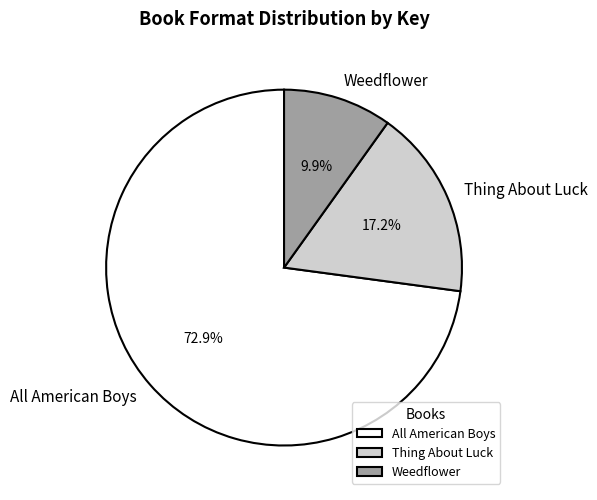

Count the number of slices in the pie.

3